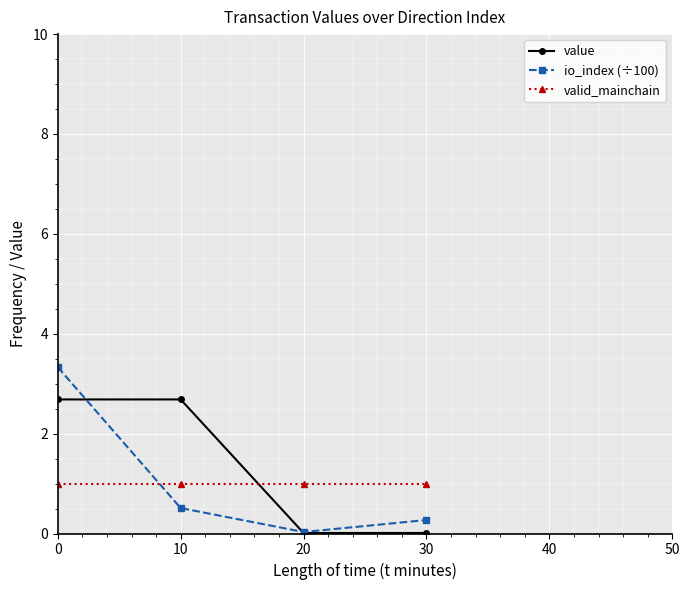

What is the sum of the value values at 0 and 30?

2.7